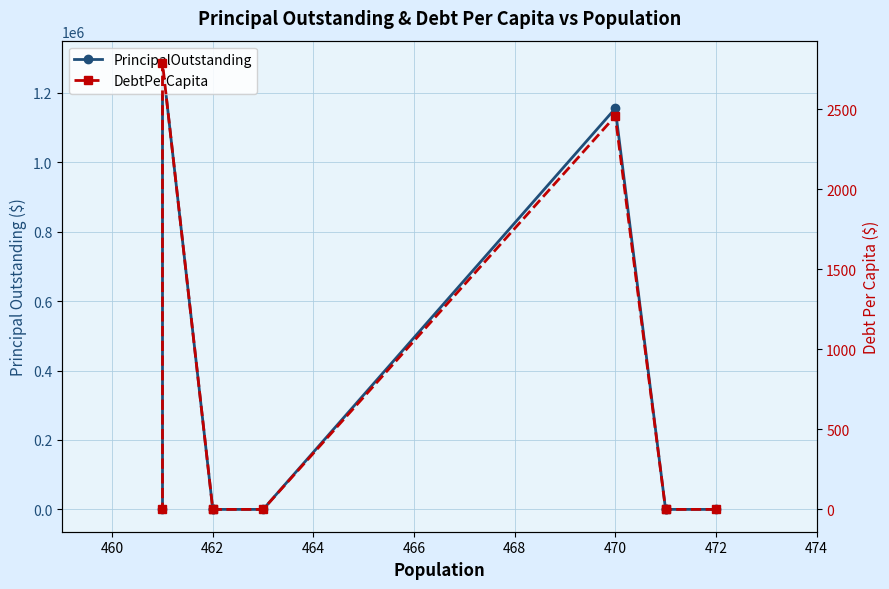

True or false: PrincipalOutstanding and DebtPerCapita cross at least once.

False